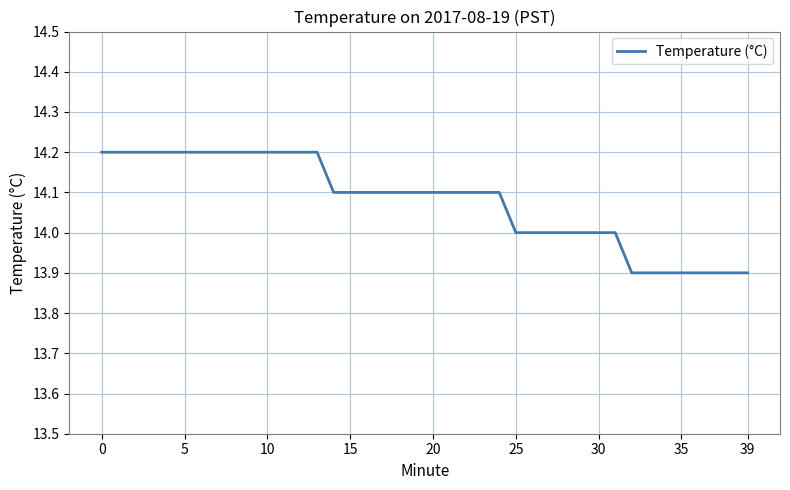

How many lines are shown in the chart?

1